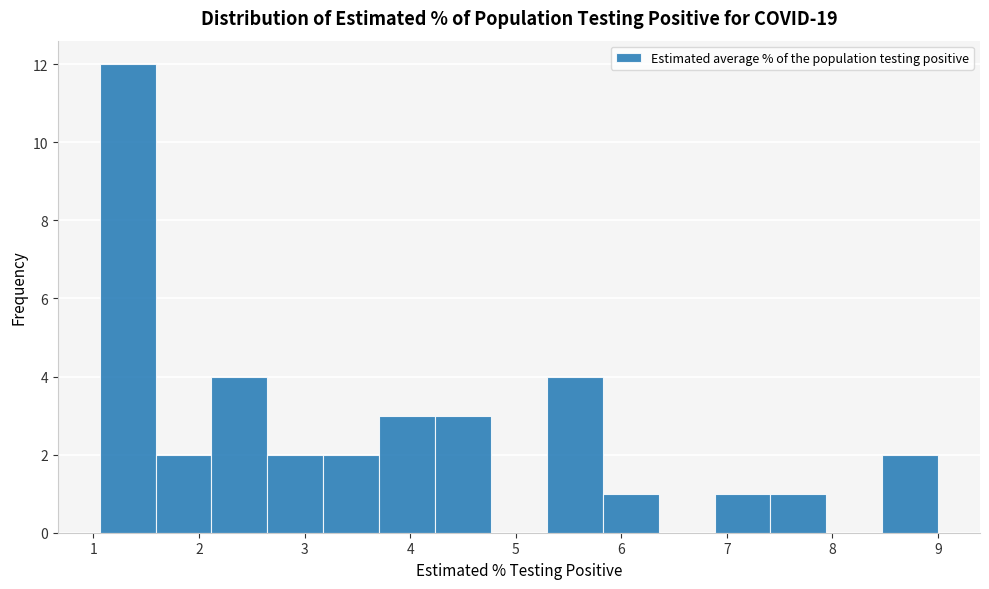

Reading left to right, list every bar in this chart as the range it spans on the x-axis followed by its height. Neither the bar edges nor the heights are printed on the chart, so give them approximately, as read against the axes.

1.1 to 1.6: 12
1.6 to 2.1: 2
2.1 to 2.6: 4
2.6 to 3.2: 2
3.2 to 3.7: 2
3.7 to 4.2: 3
4.2 to 4.8: 3
4.8 to 5.3: 0
5.3 to 5.8: 4
5.8 to 6.4: 1
6.4 to 6.9: 0
6.9 to 7.4: 1
7.4 to 7.9: 1
7.9 to 8.5: 0
8.5 to 9.0: 2